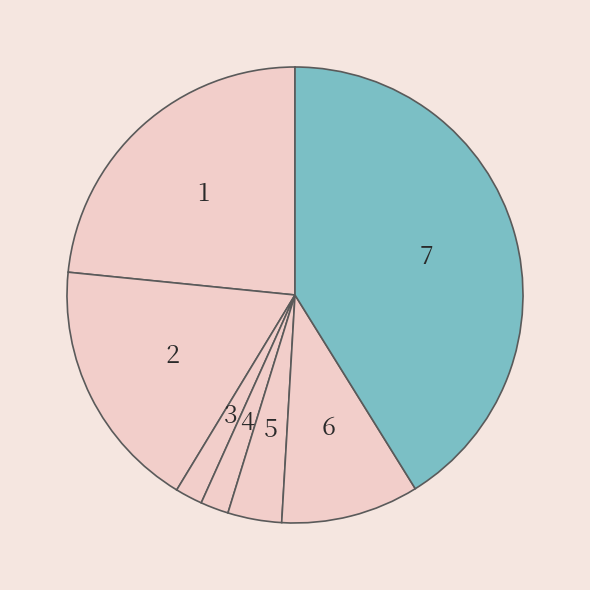

Is there a majority slice in this chart?

No